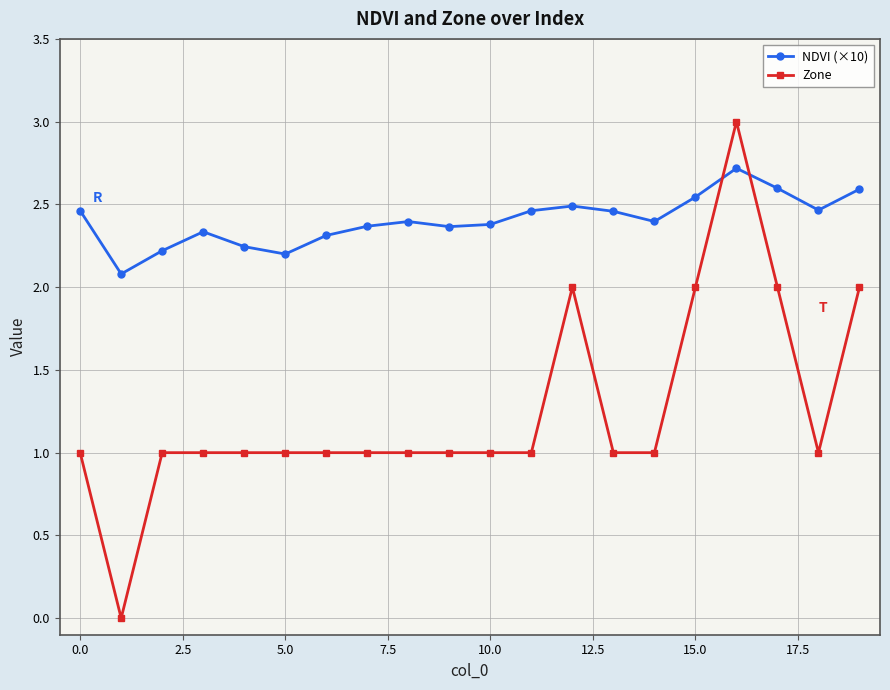

Which series has the widest spread of values?

Zone